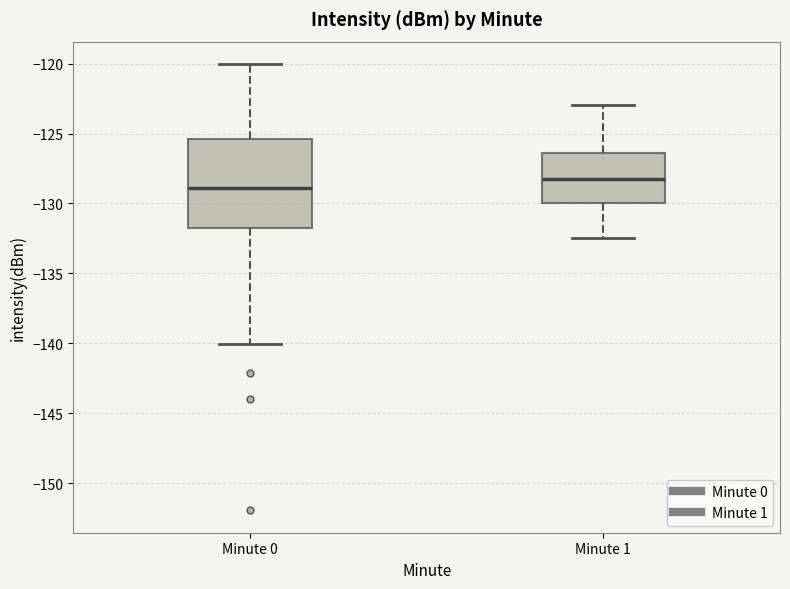

Which box's median line is the lowest?

Minute 0